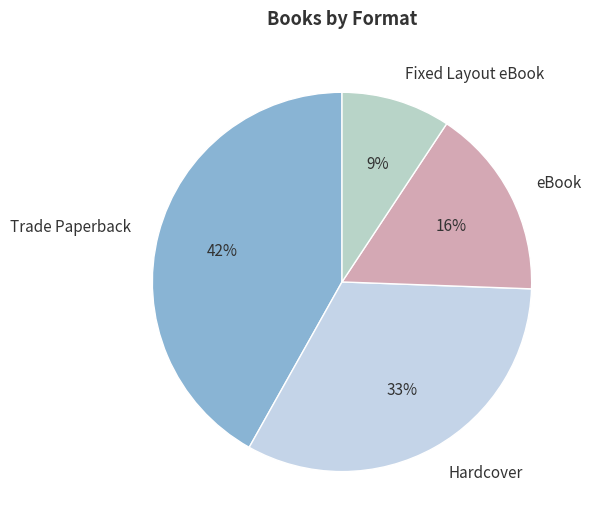

What is the largest slice in the pie chart?

Trade Paperback